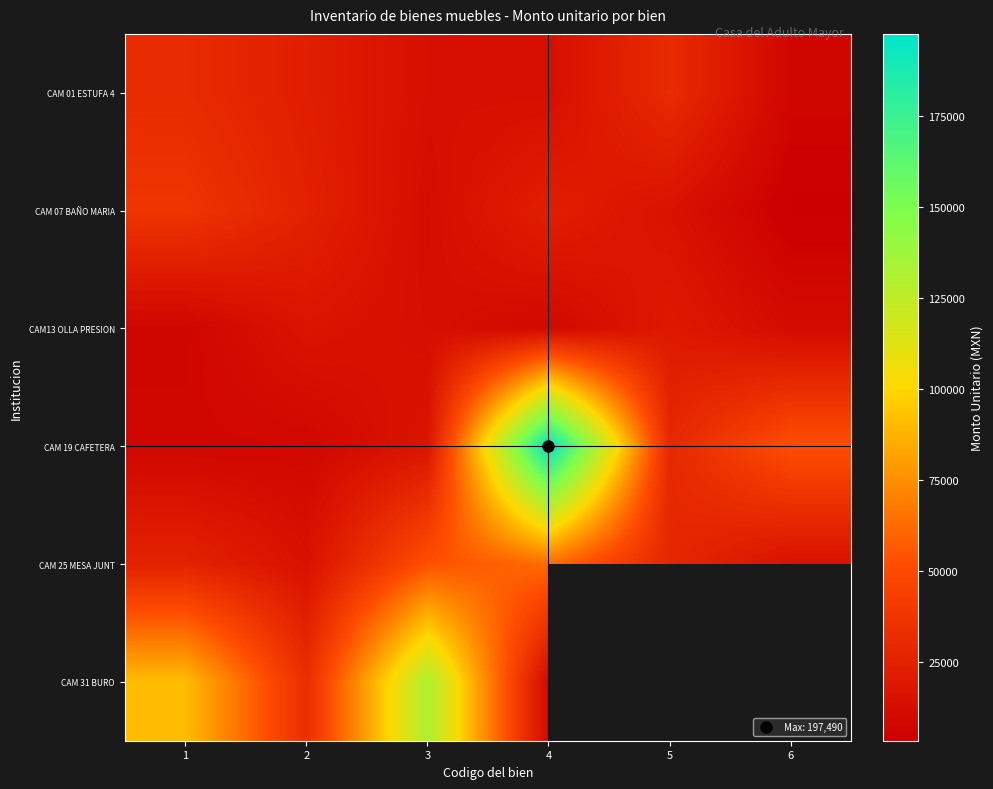

Which series has the widest spread of values?

CAM 19 CAFETERA